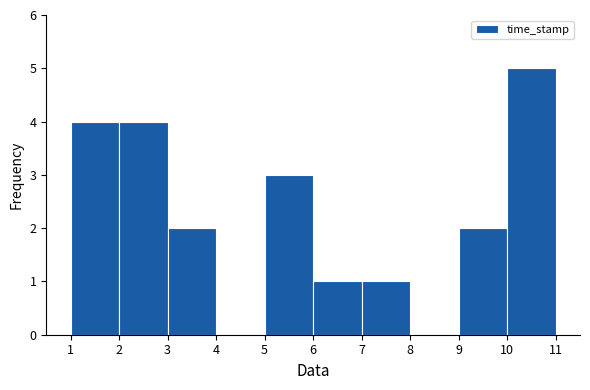

What is the height of the bar covering 1 to 2 on the x-axis? The values are not printed on the chart, so give them approximately, as read against the axis.

4